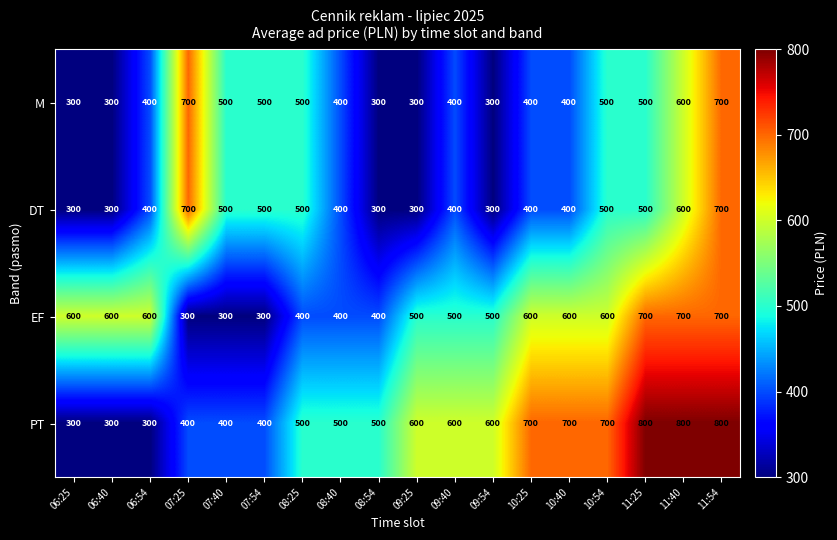

What is the sum of the DT values at 11:25 and 10:54?

1000